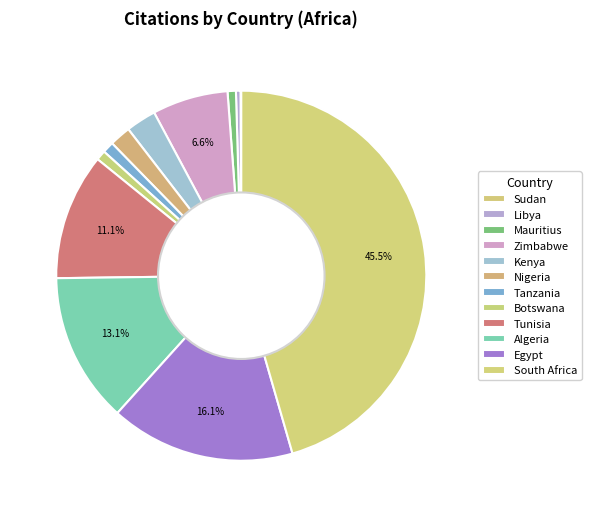

How many slices are in this pie chart?

12